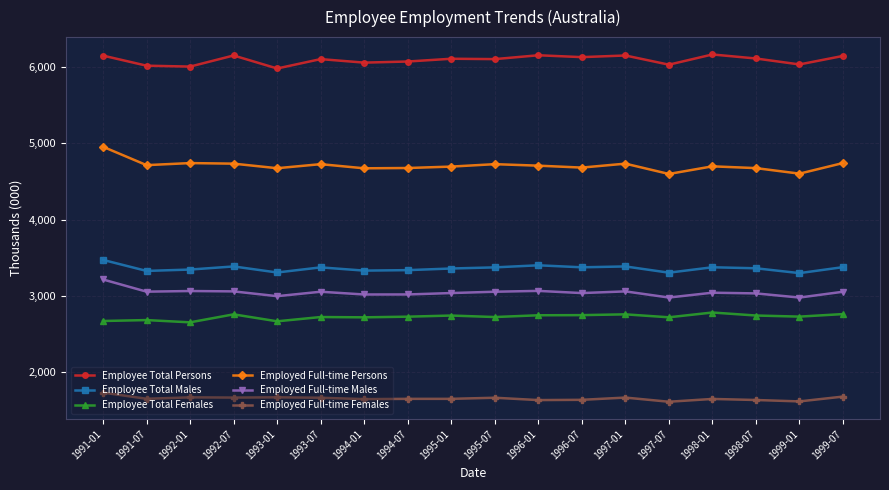

What is the difference between the maximum and minimum values in the Employee Total Females series?

128.6